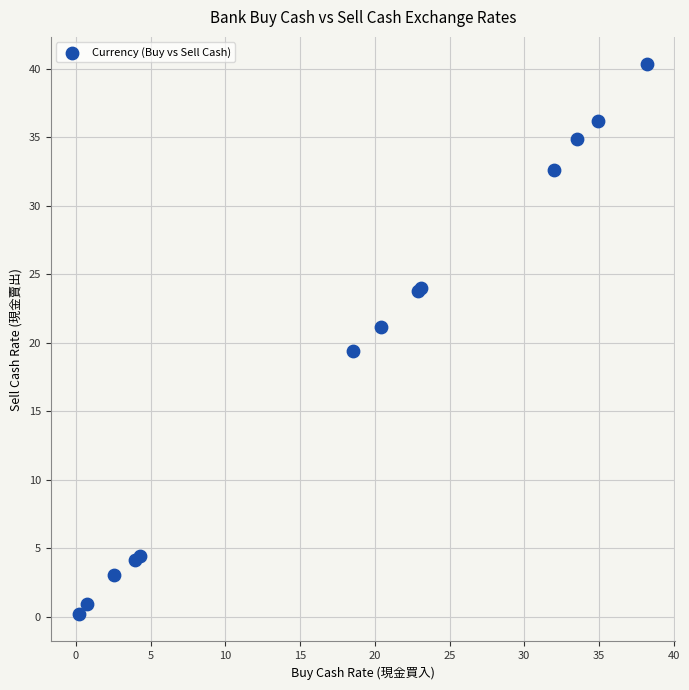

What Y value in the scatter plot is closest to 20?

19.4